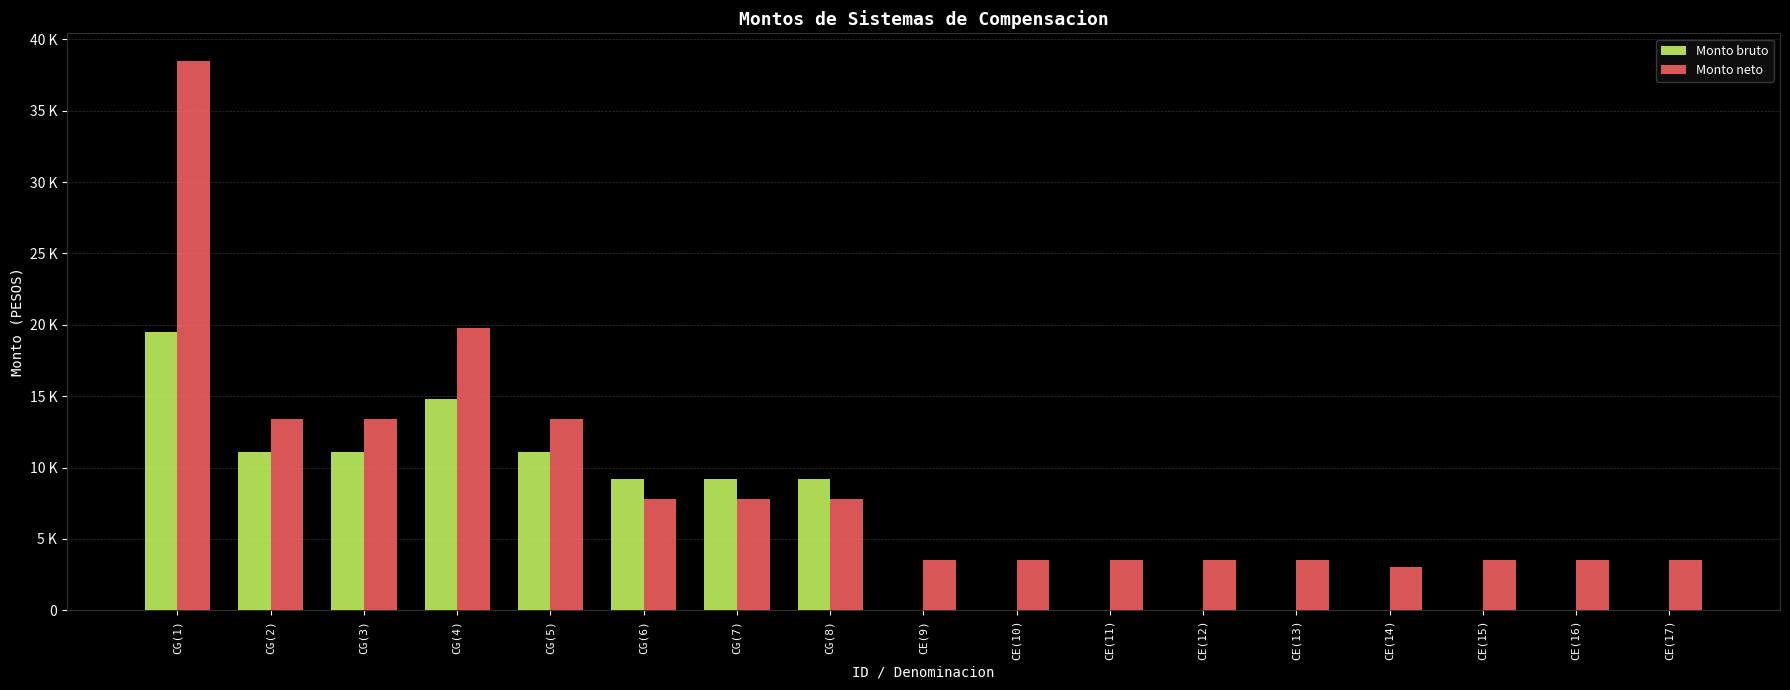

Are the bars grouped side by side (vs. stacked)?

Yes